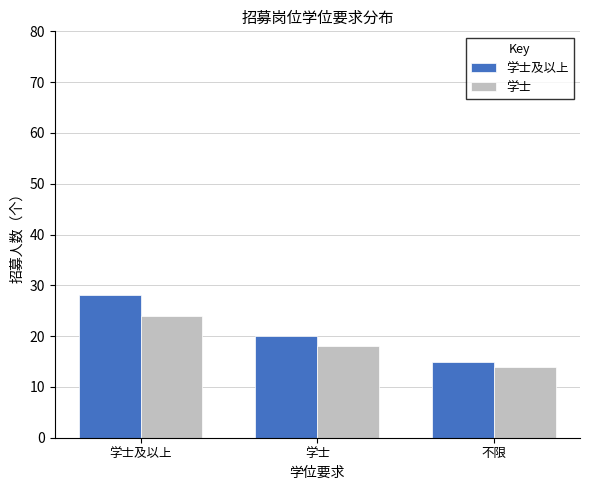

What is the label of the 3rd bar from the left?

不限